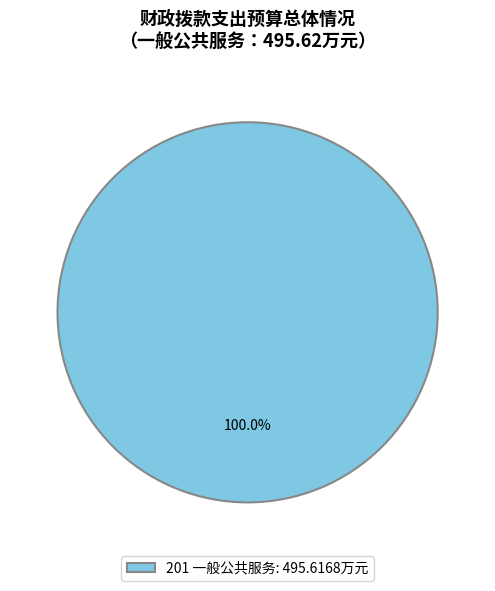

What is the majority slice?

201 一般公共服务: 495.6168万元